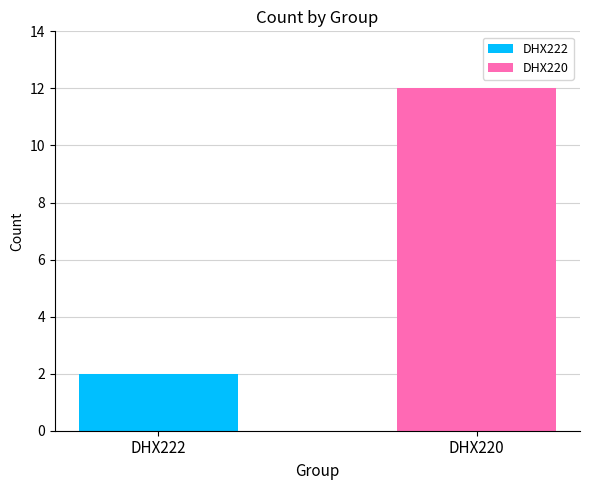

Which series has the largest range (max minus min)?

DHX222